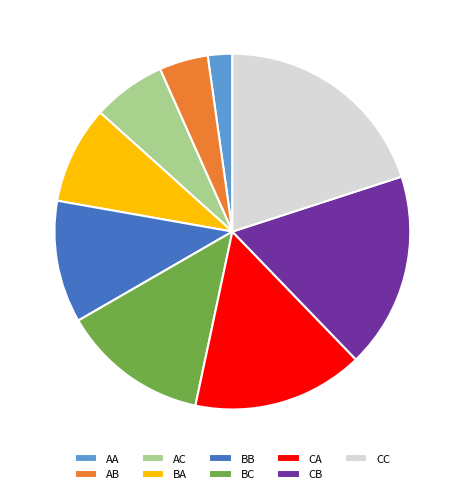

Which category has the biggest portion of the pie?

CC